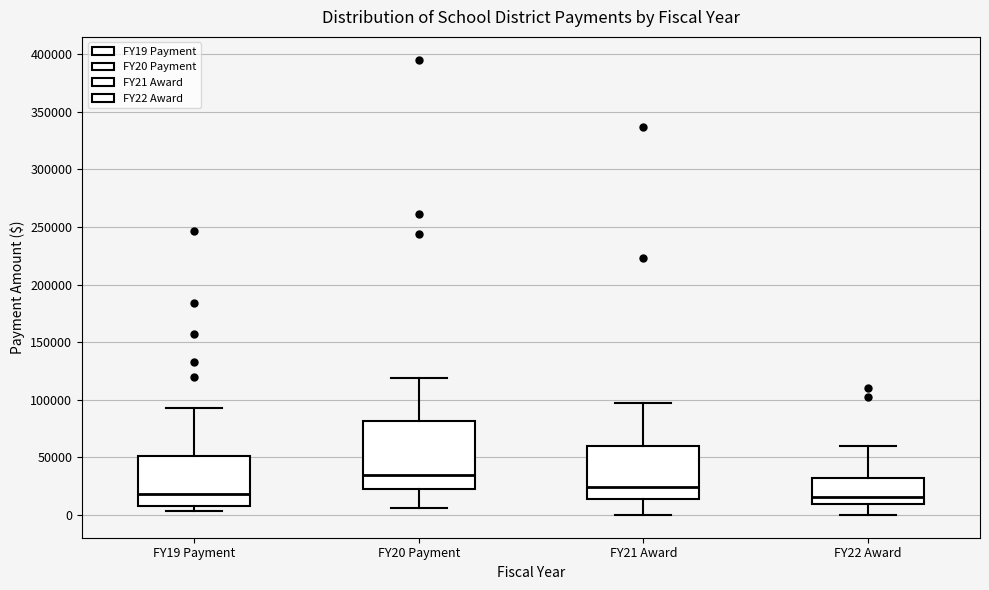

Where does the lower whisker of the box for FY21 Award end on the y-axis? The values are not printed on the chart, so give them approximately, as read against the axis.

0